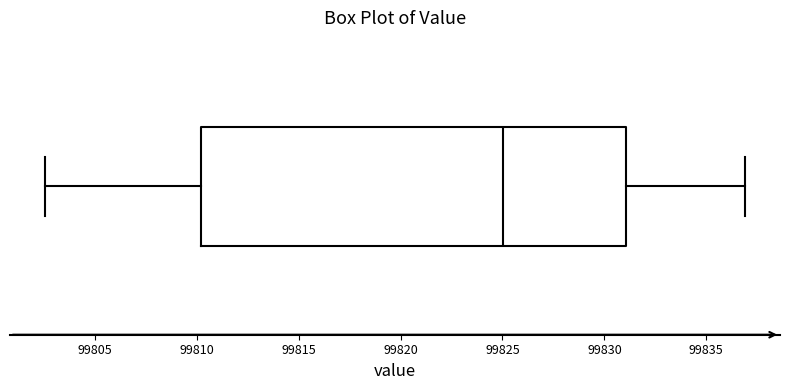

Transcribe this box plot: give where the median line is, the range the box spans, and where the two whiskers end, as read against the x-axis. The values are not printed on the chart, so give them approximately, as read against the axis.

median 99825.0, box 99810.0 to 99831.0, whiskers 99802.5 to 99837.0